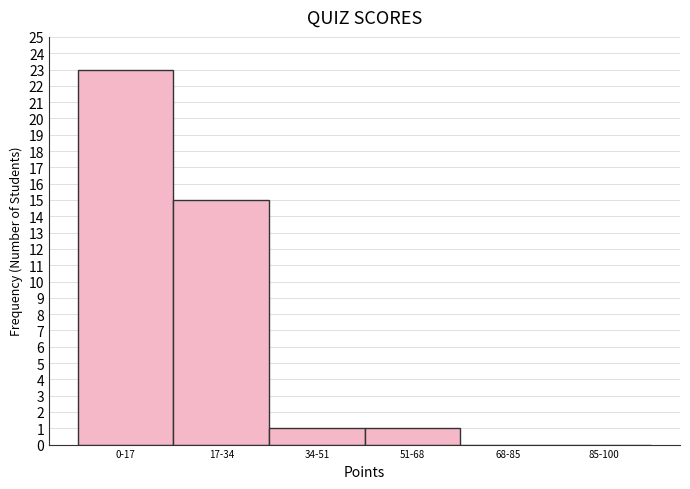

Reading left to right, list all the values displayed in this chart.

0-17=23	17-34=15	34-51=1	51-68=1	68-85=0	85-100=0